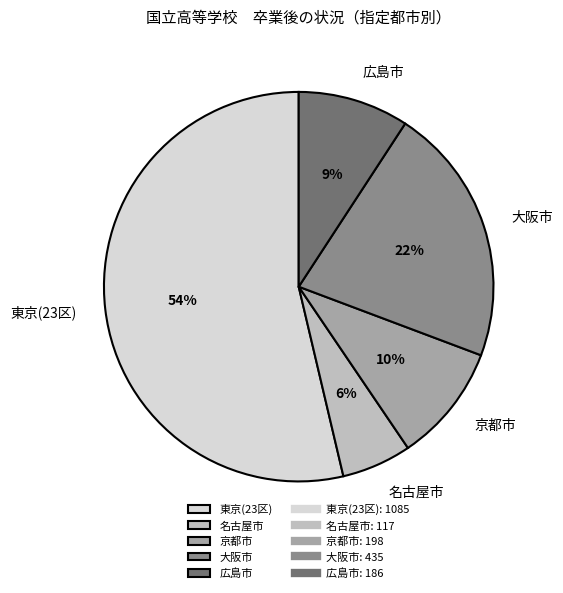

Rank the categories by value from lowest to highest.

名古屋市, 広島市, 京都市, 大阪市, 東京(23区)